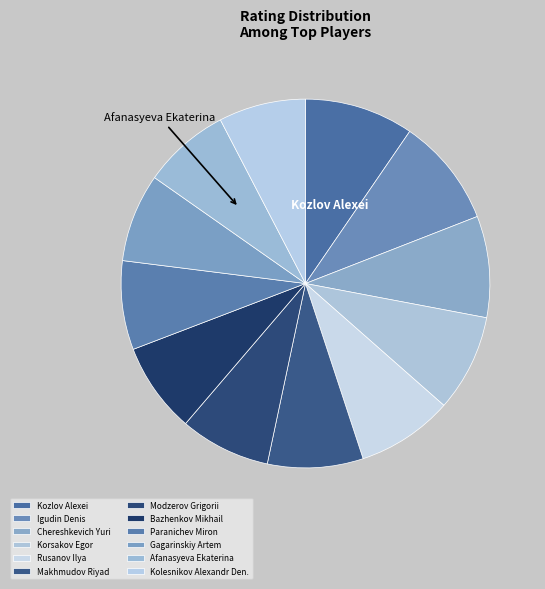

Which category has the biggest portion of the pie?

Kozlov Alexei